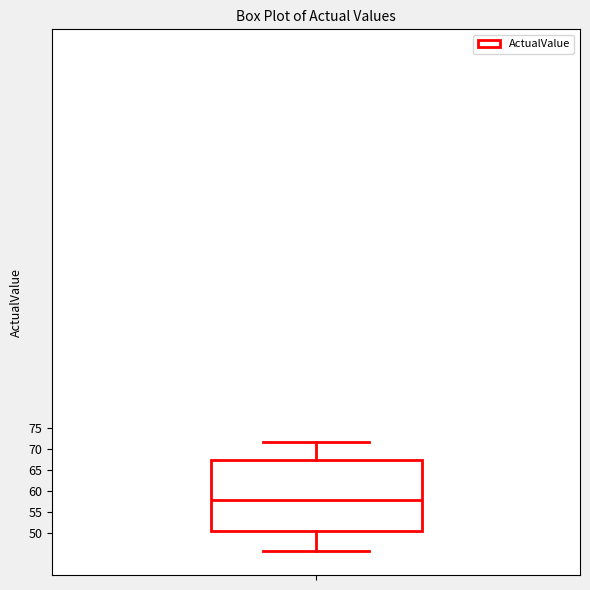

Transcribe this box plot: give where the median line is, the range the box spans, and where the two whiskers end, as read against the y-axis. The values are not printed on the chart, so give them approximately, as read against the axis.

median 58.0, box 50.5 to 67.5, whiskers 45.5 to 71.5